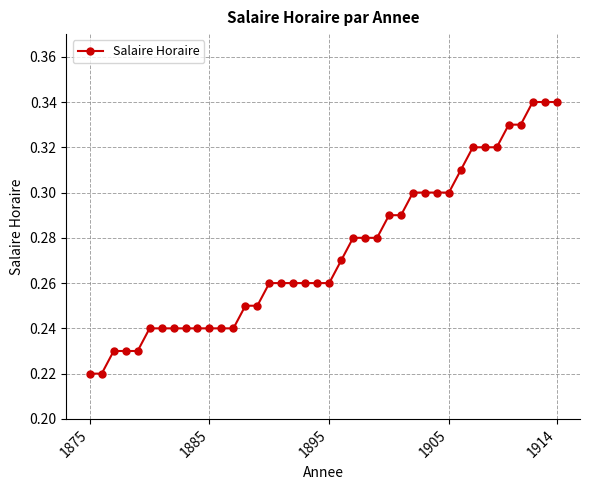

How many lines are shown in the chart?

1